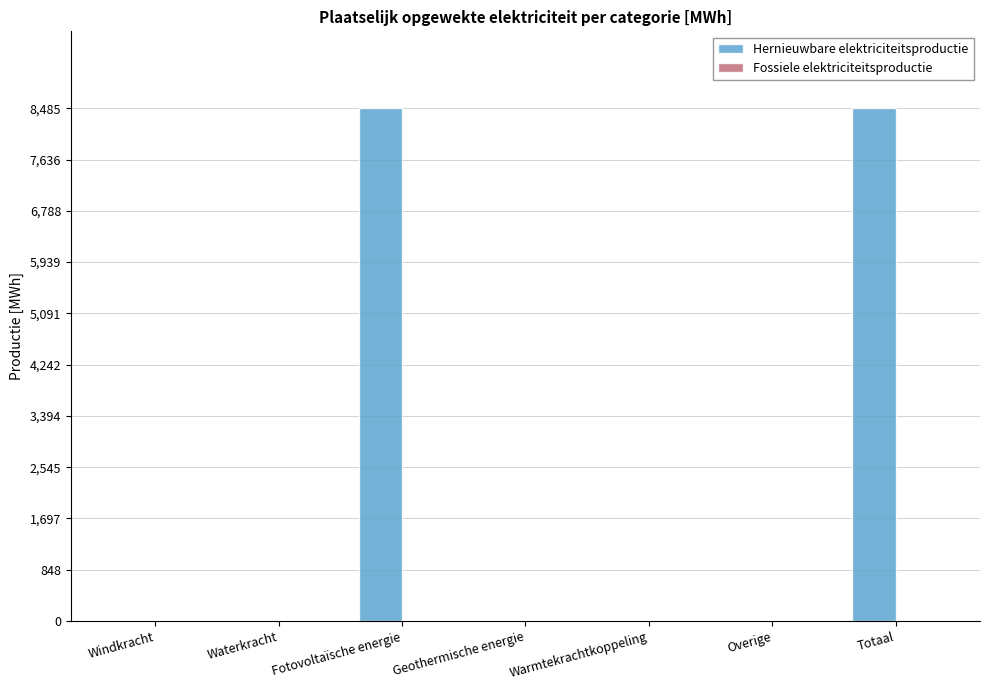

What is the change in value from Warmtekrachtkoppeling to Totaal?

+8485.0